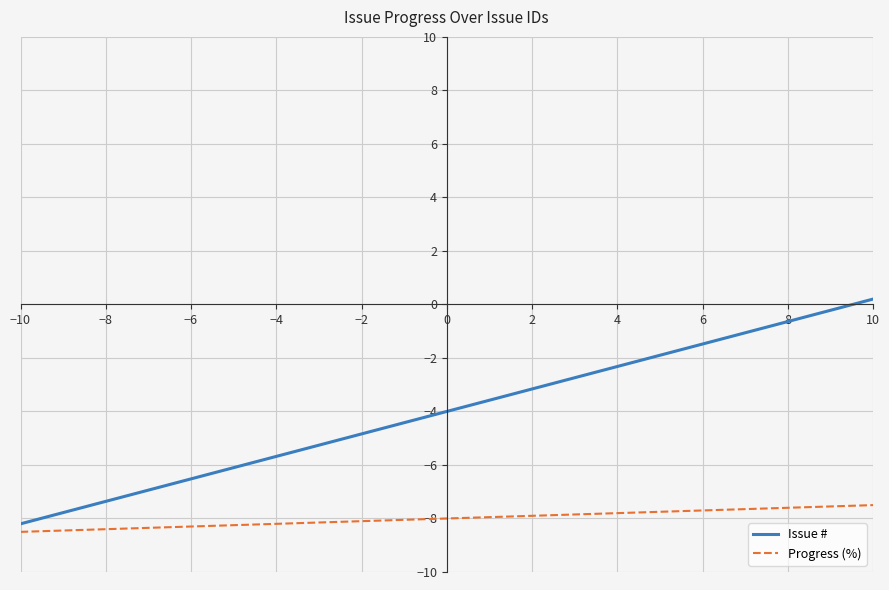

Rank the series by their average value, from highest to lowest.

Issue #, Progress (%)